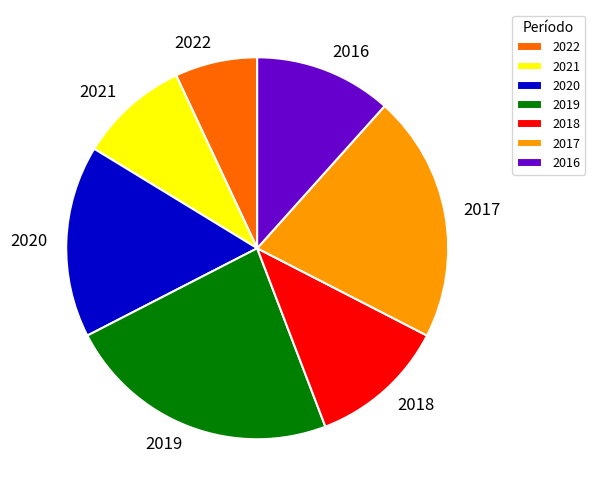

What is the smallest slice in the pie chart?

2022